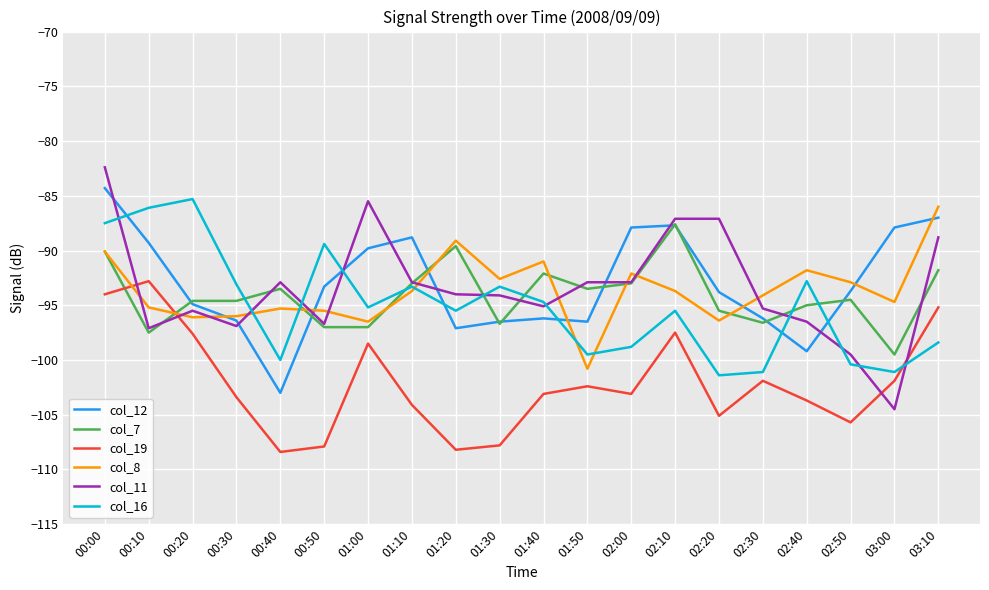

At 01:00, list the series in order from largest to smallest.

col_11, col_12, col_16, col_8, col_7, col_19